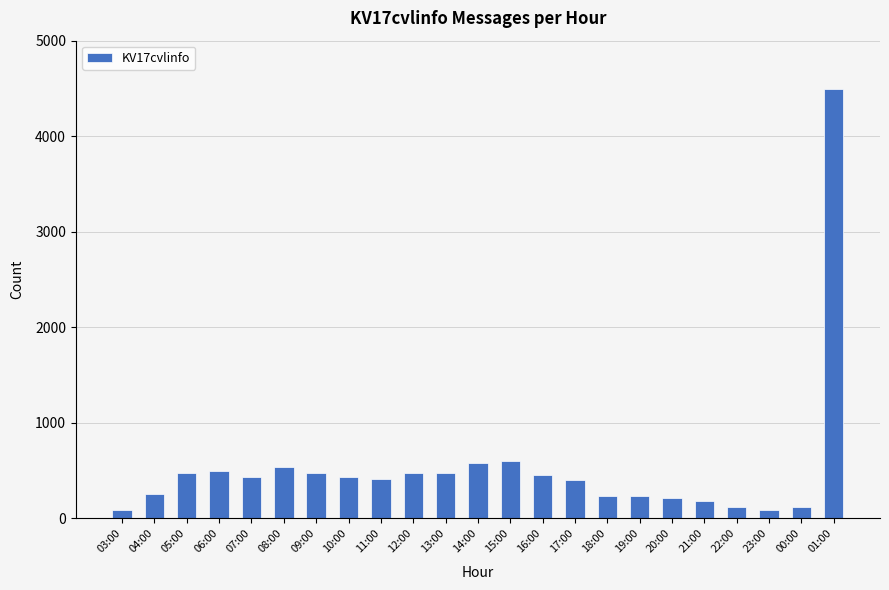

What is the change in value from 15:00 to 19:00?

-366